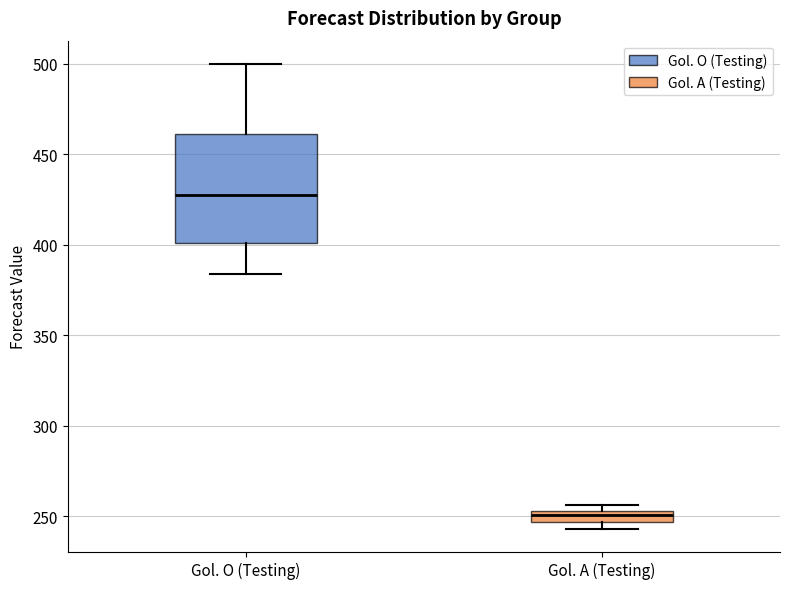

Which box has the highest median line?

Gol. O (Testing)